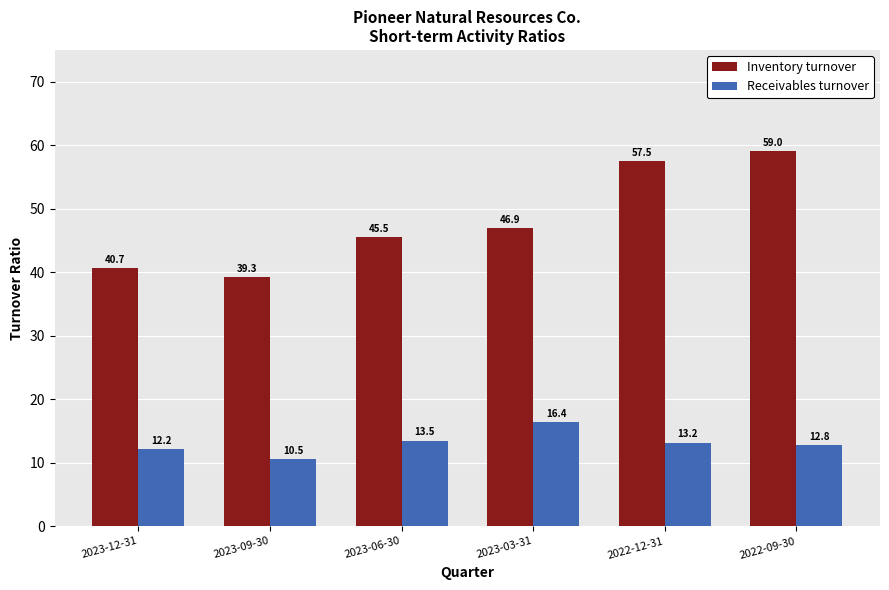

How many bars are there in each group?

2